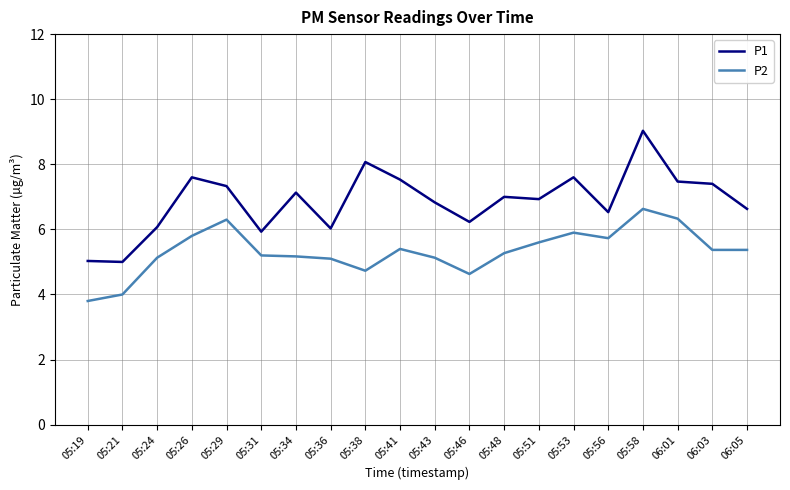

At which label does P1 first exceed 7?

05:26